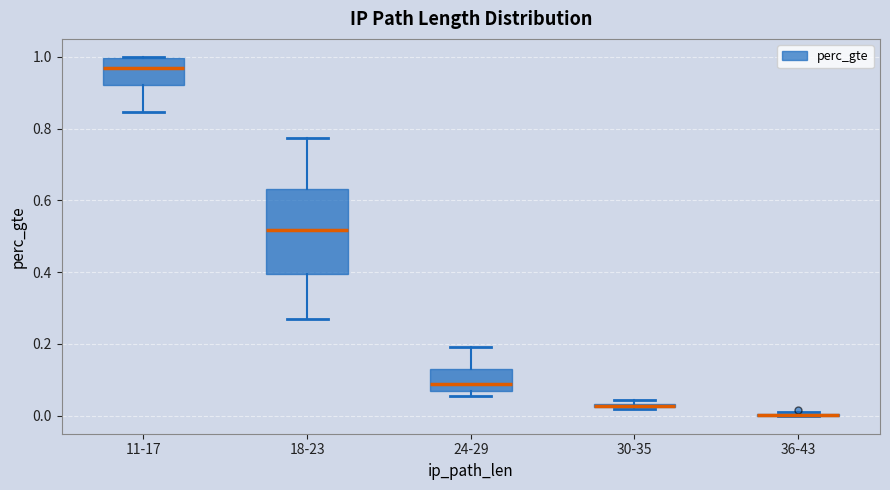

Comparing the boxes themselves (not the whiskers), which one is the tallest?

18-23